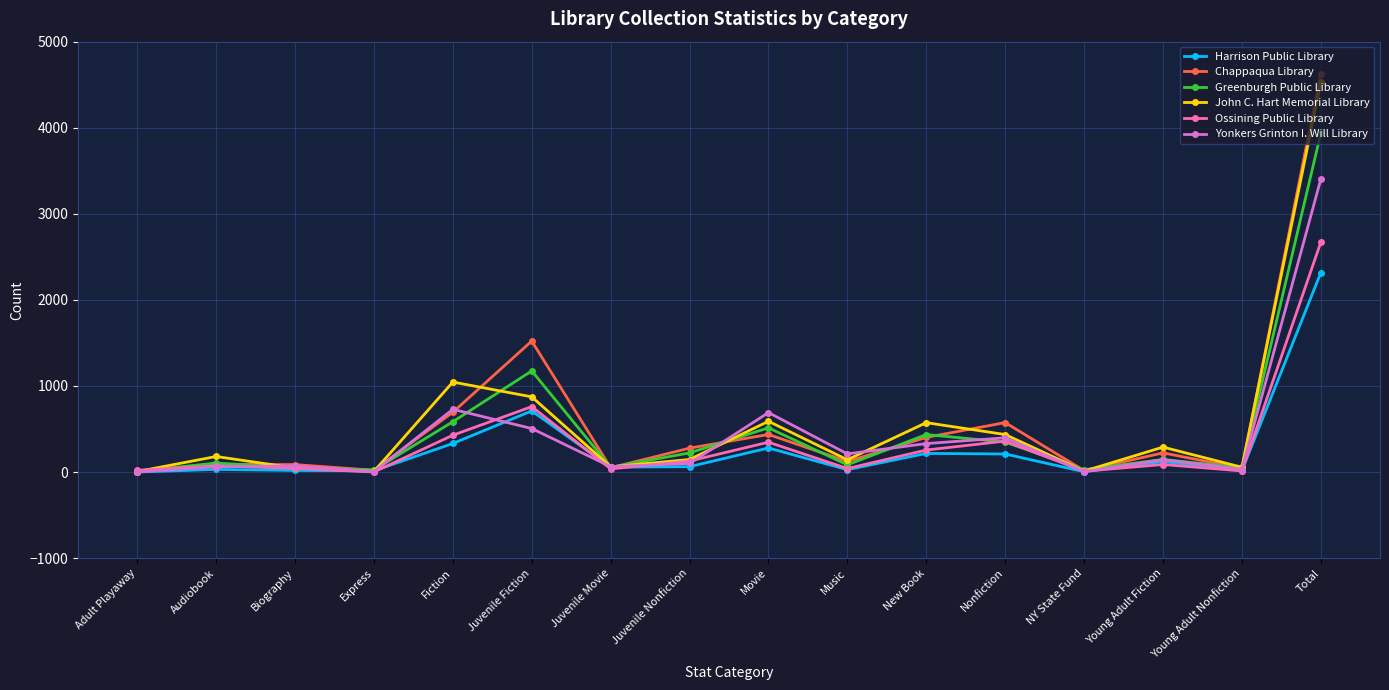

How many lines are shown in the chart?

6